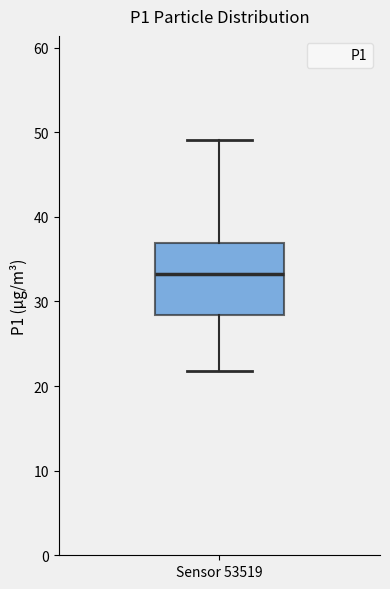

Transcribe this box plot: give where the median line is, the range the box spans, and where the two whiskers end, as read against the y-axis. The values are not printed on the chart, so give them approximately, as read against the axis.

median 33, box 28 to 37, whiskers 22 to 49